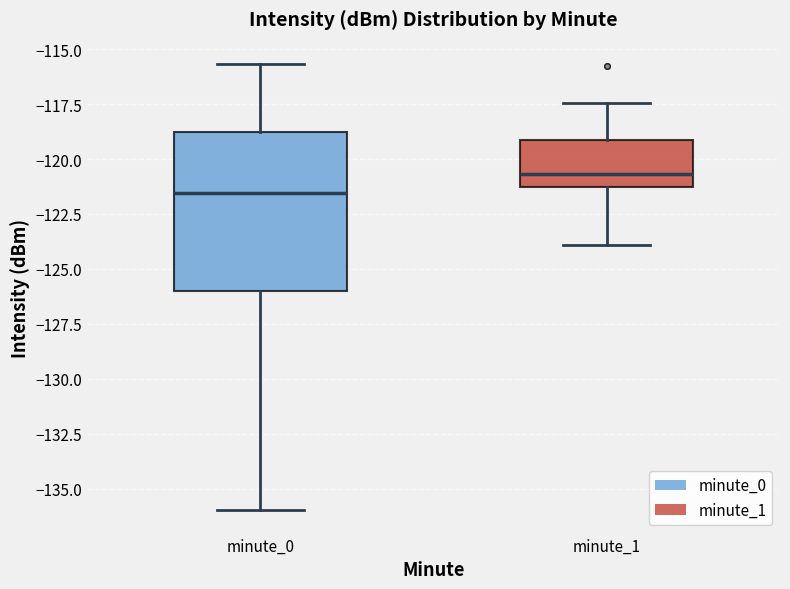

Where is the upper edge of the box for minute_1 on the y-axis? The values are not printed on the chart, so give them approximately, as read against the axis.

-119.0